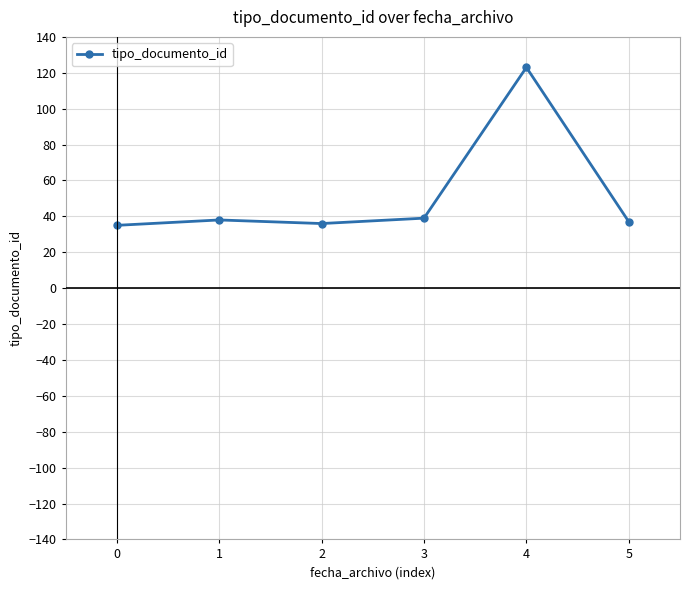

How many data points are less than 38?

3